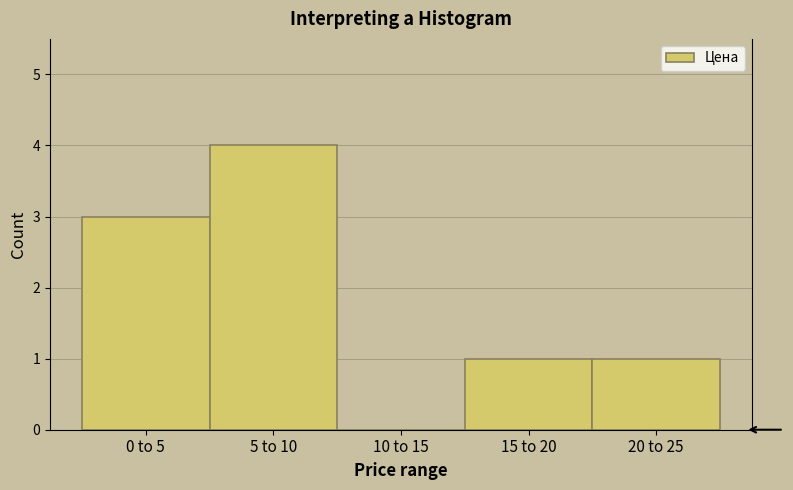

Reading left to right, list all the values displayed in this chart.

0 to 5=3	5 to 10=4	10 to 15=0	15 to 20=1	20 to 25=1